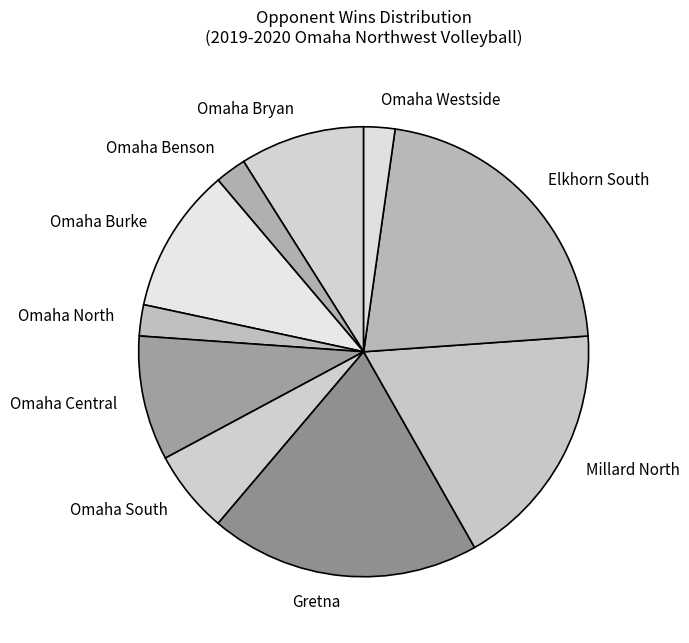

Between Omaha Bryan and Gretna, which is larger?

Gretna